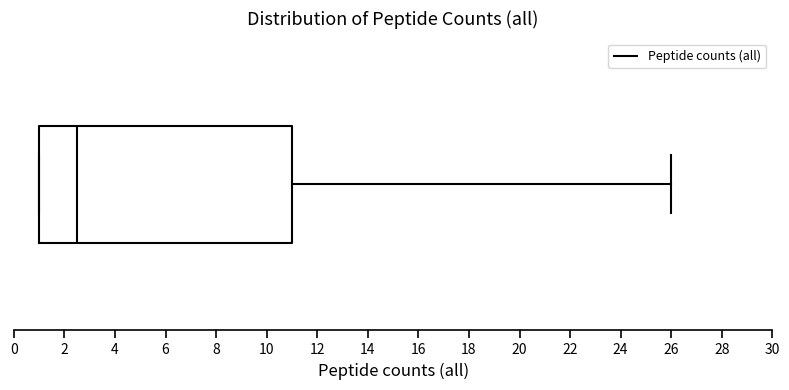

Where is the left edge of the box on the x-axis? The values are not printed on the chart, so give them approximately, as read against the axis.

1.0